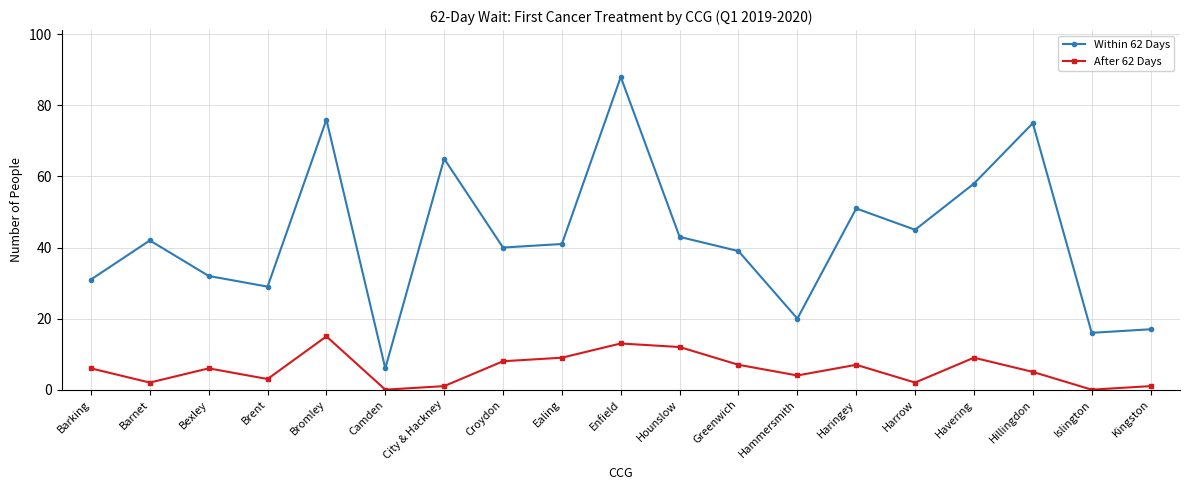

What is the difference between the highest and lowest values at Haringey?

44